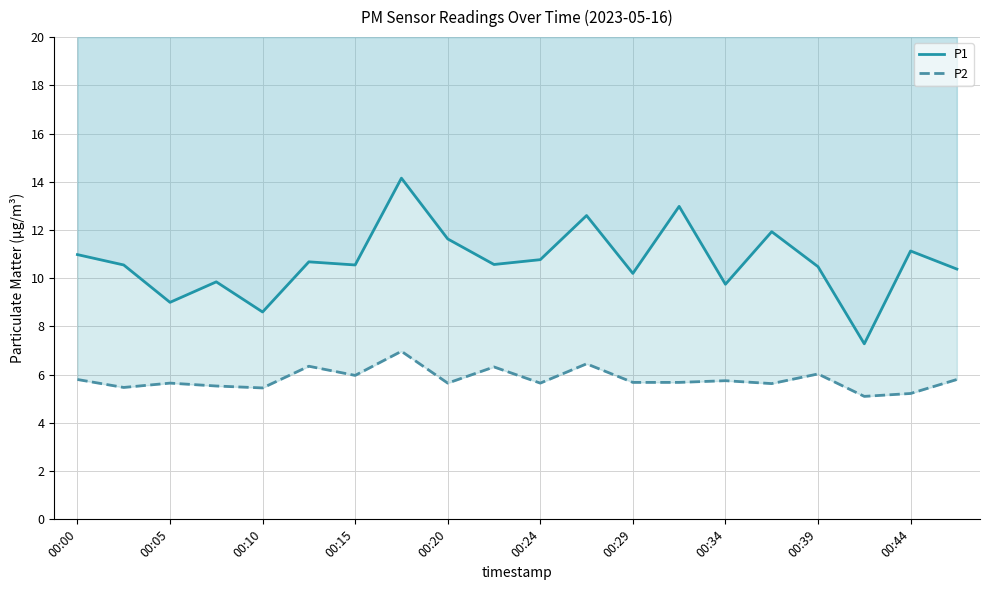

What is the label of the 20th point from the right?

00:00